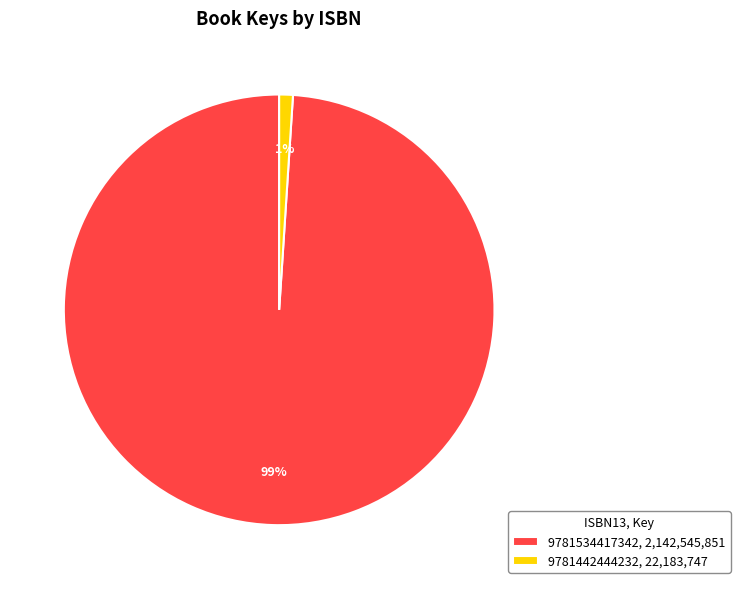

Does any single category account for the majority?

Yes